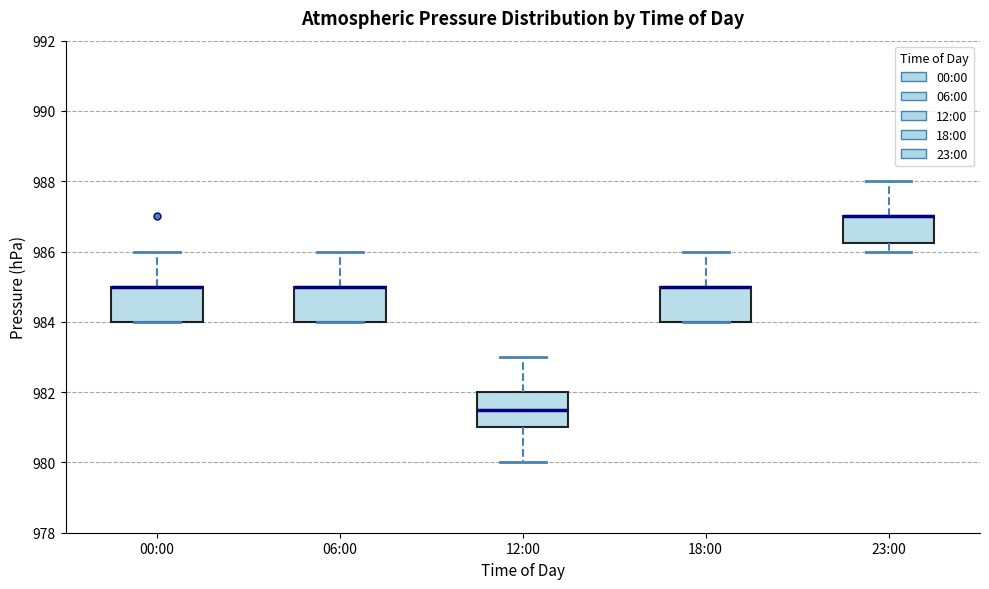

Reading left to right, transcribe this box plot: for each box, give where its median line is, the range the box spans, and where its two whiskers end, as read against the y-axis. The values are not printed on the chart, so give them approximately, as read against the axis.

00:00: median 985.0 (drawn on the box's upper edge), box 984.0 to 985.0, whiskers 984.0 to 986.0
06:00: median 985.0 (drawn on the box's upper edge), box 984.0 to 985.0, whiskers 984.0 to 986.0
12:00: median 981.6, box 981.0 to 982.0, whiskers 980.0 to 983.0
18:00: median 985.0 (drawn on the box's upper edge), box 984.0 to 985.0, whiskers 984.0 to 986.0
23:00: median 987.0 (drawn on the box's upper edge), box 986.2 to 987.0, whiskers 986.0 to 988.0